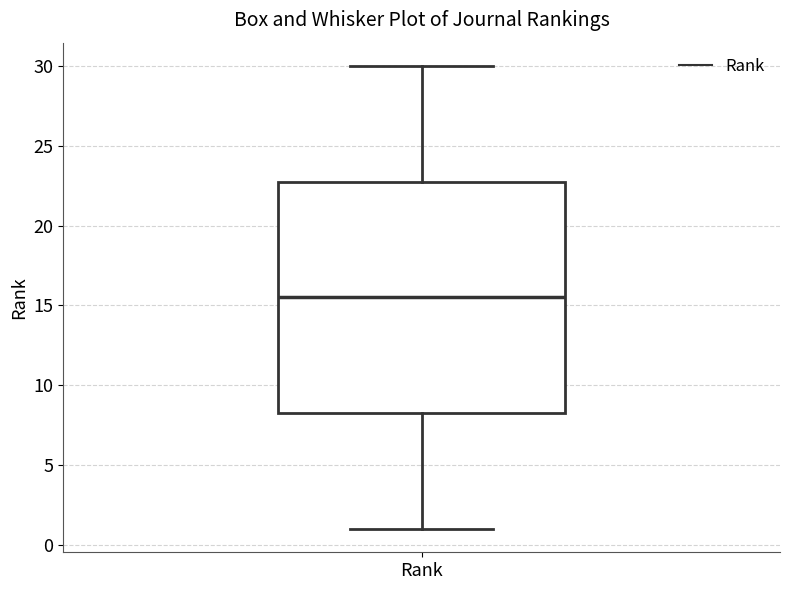

Where does the median line of the box for Rank sit on the y-axis? The values are not printed on the chart, so give them approximately, as read against the axis.

15.5